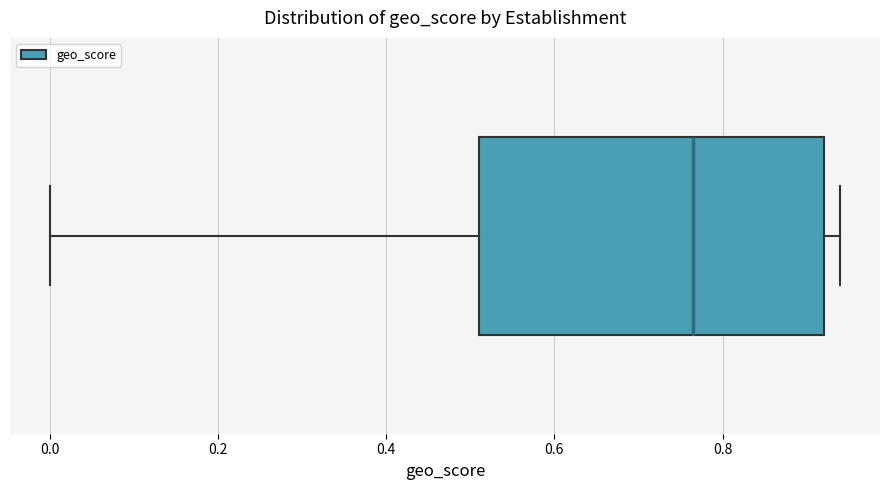

Where is the left edge of the box on the x-axis? The values are not printed on the chart, so give them approximately, as read against the axis.

0.52